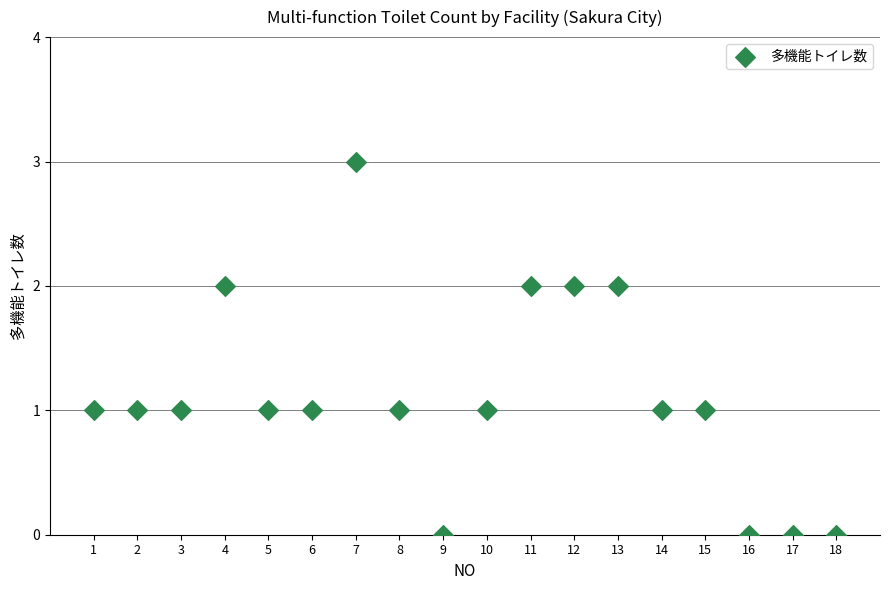

What is the range of Y values (max minus min)?

3